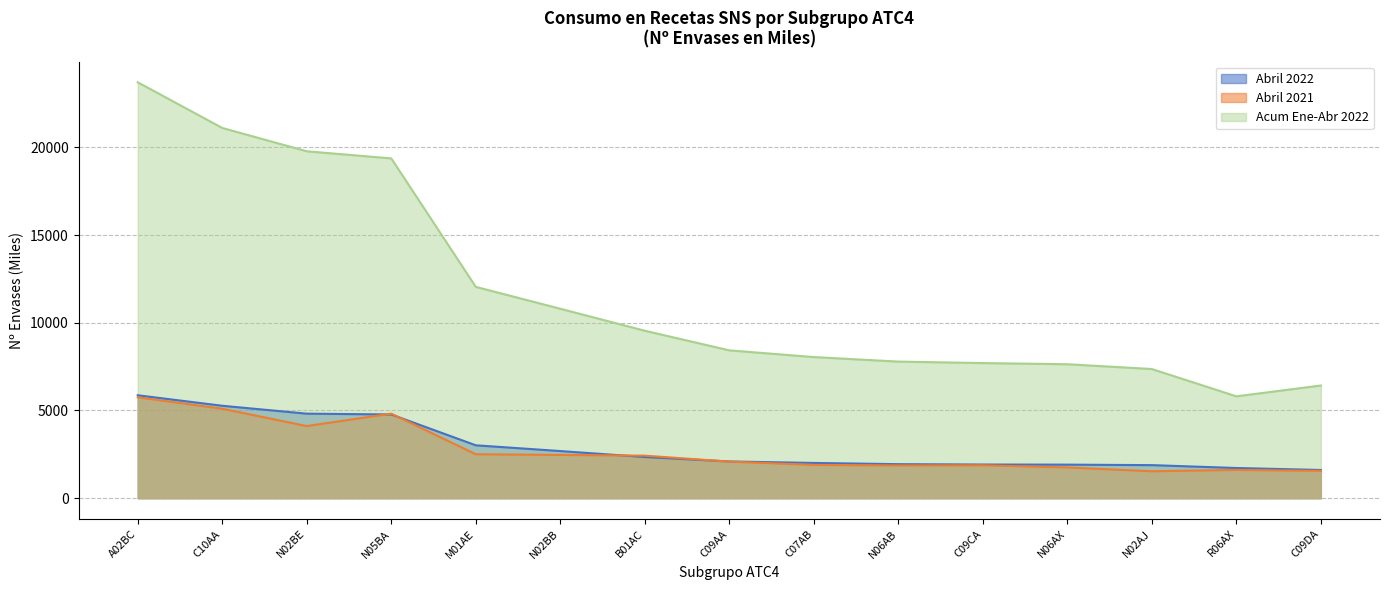

At which category does the chart reach its peak across all series?

A02BC